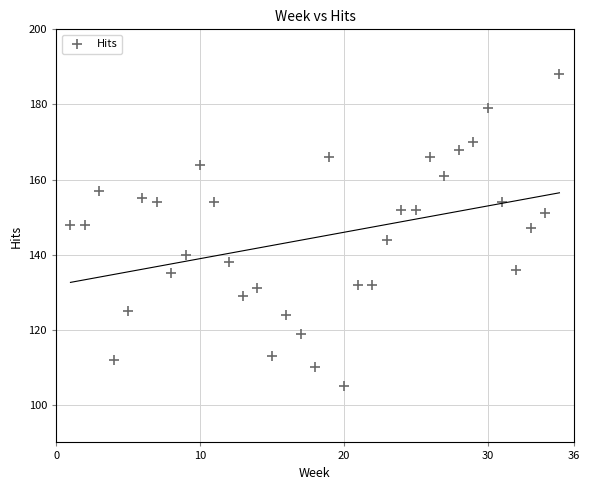

What is the range of Y values (max minus min)?

83